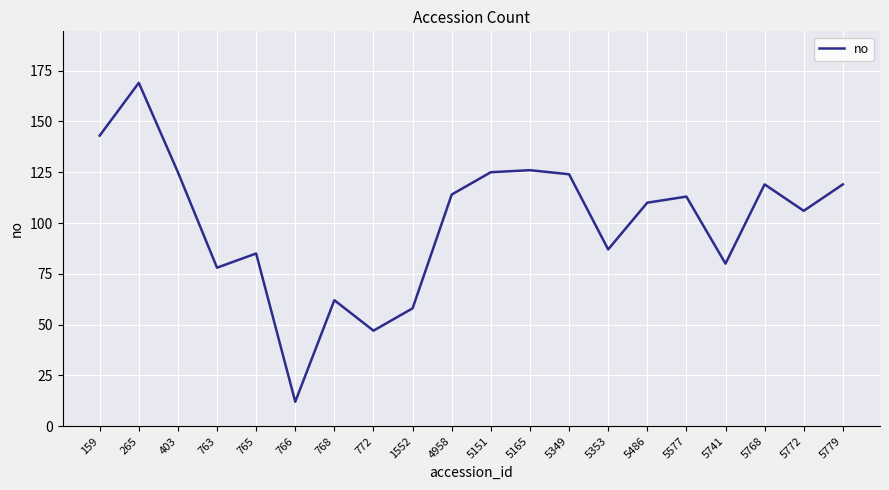

What value does the data have at 5486, to the nearest 5?

110